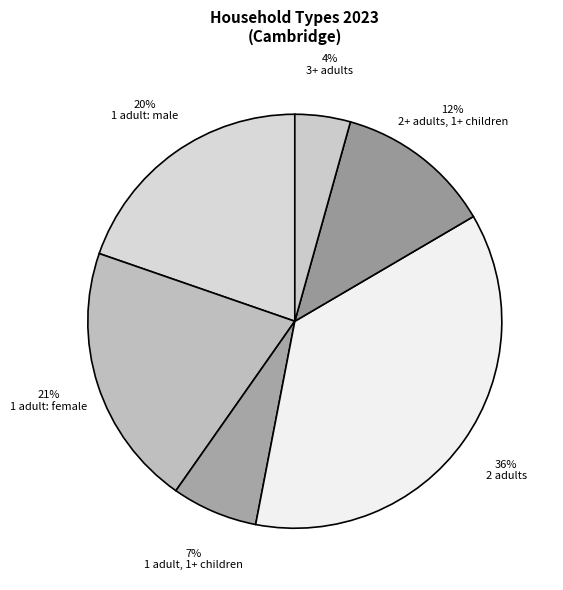

Count the number of slices in the pie.

6